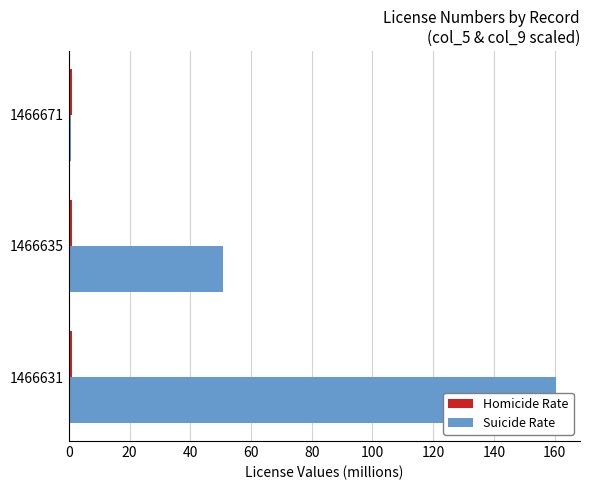

What is the maximum value for Suicide Rate?

160.3